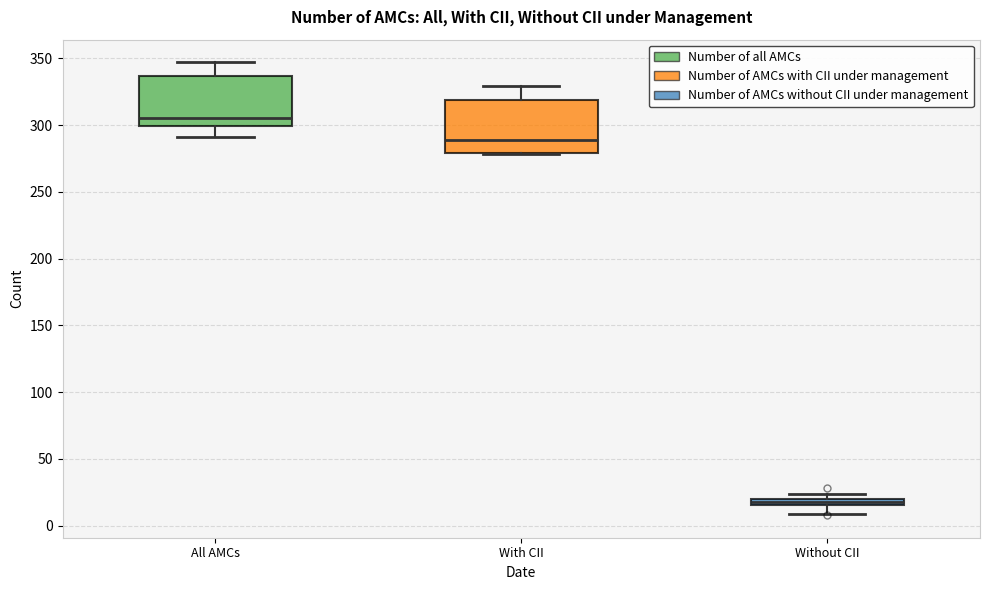

Where does the upper whisker of the box for With CII end on the y-axis? The values are not printed on the chart, so give them approximately, as read against the axis.

330